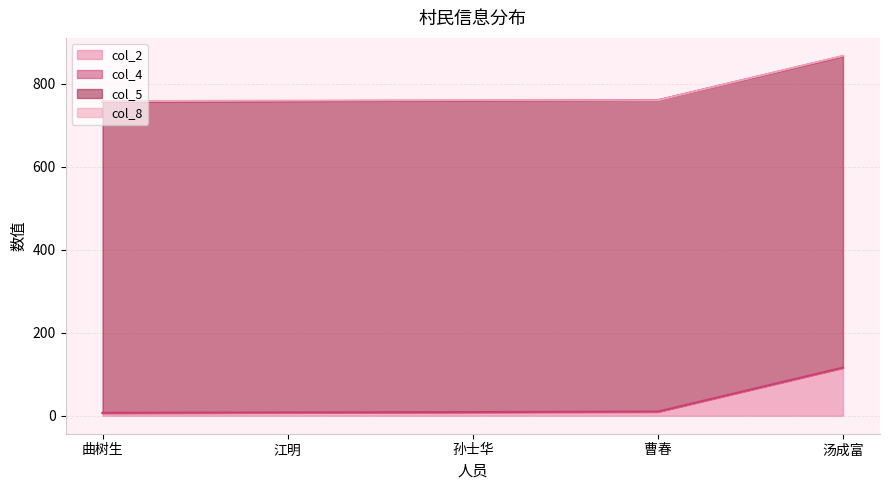

What is the highest value of the col_2 series?

115